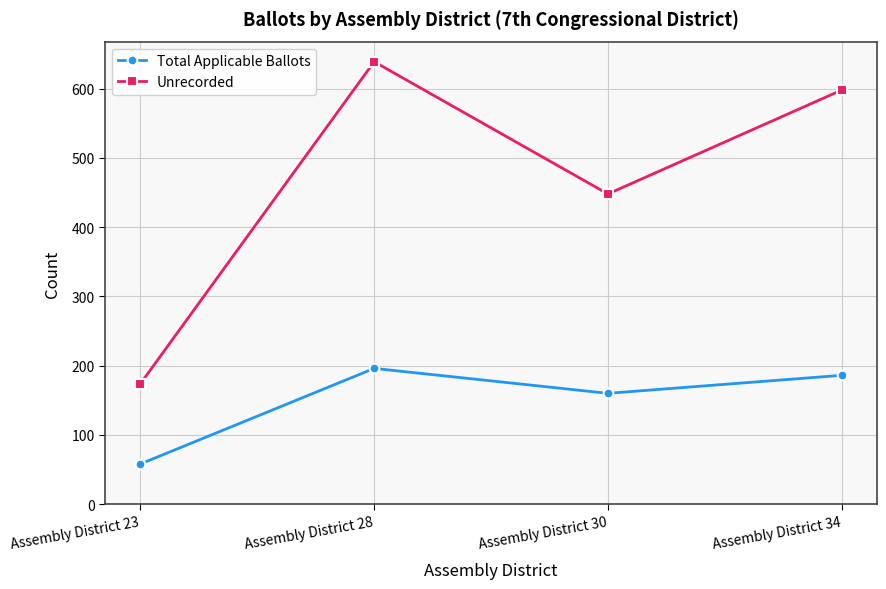

Reading left to right, extract all data points from this chart.

Total Applicable Ballots: 58	196	160	186
Unrecorded: 174	639	448	598